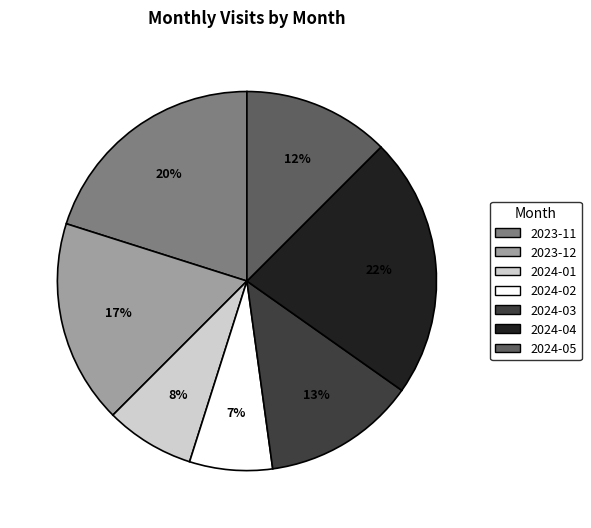

Which slice is the smallest?

2024-02